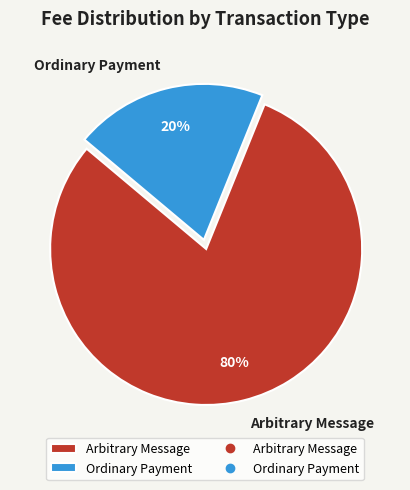

Combined, do Arbitrary Message and Ordinary Payment account for over 50%?

Yes